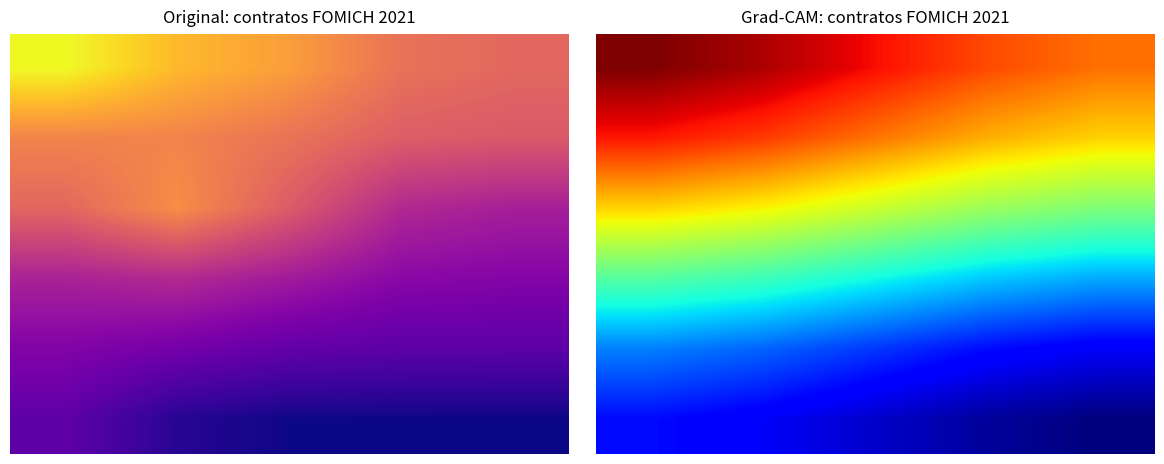

What is the spread (max minus min) of values at 3?

7028.1